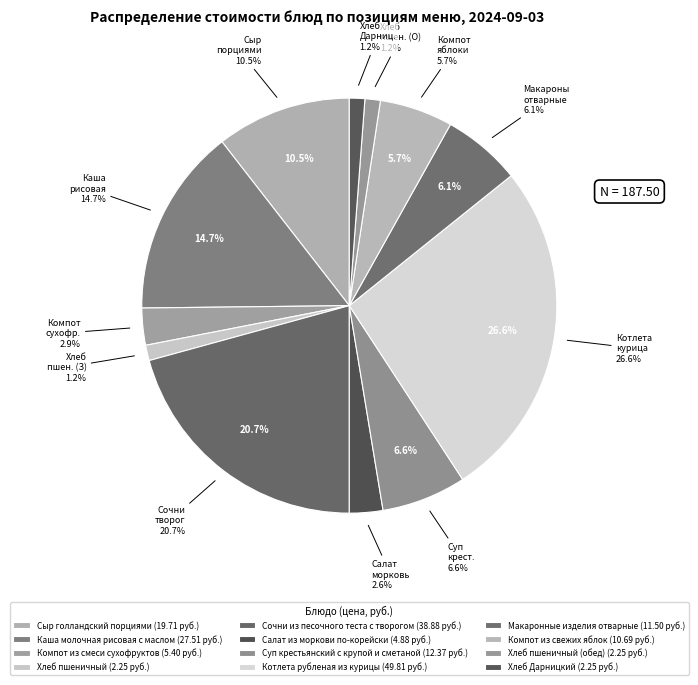

Approximately how many times larger is the value at Хлеб пшеничный (обед) compared to Компот из свежих яблок?

0.2